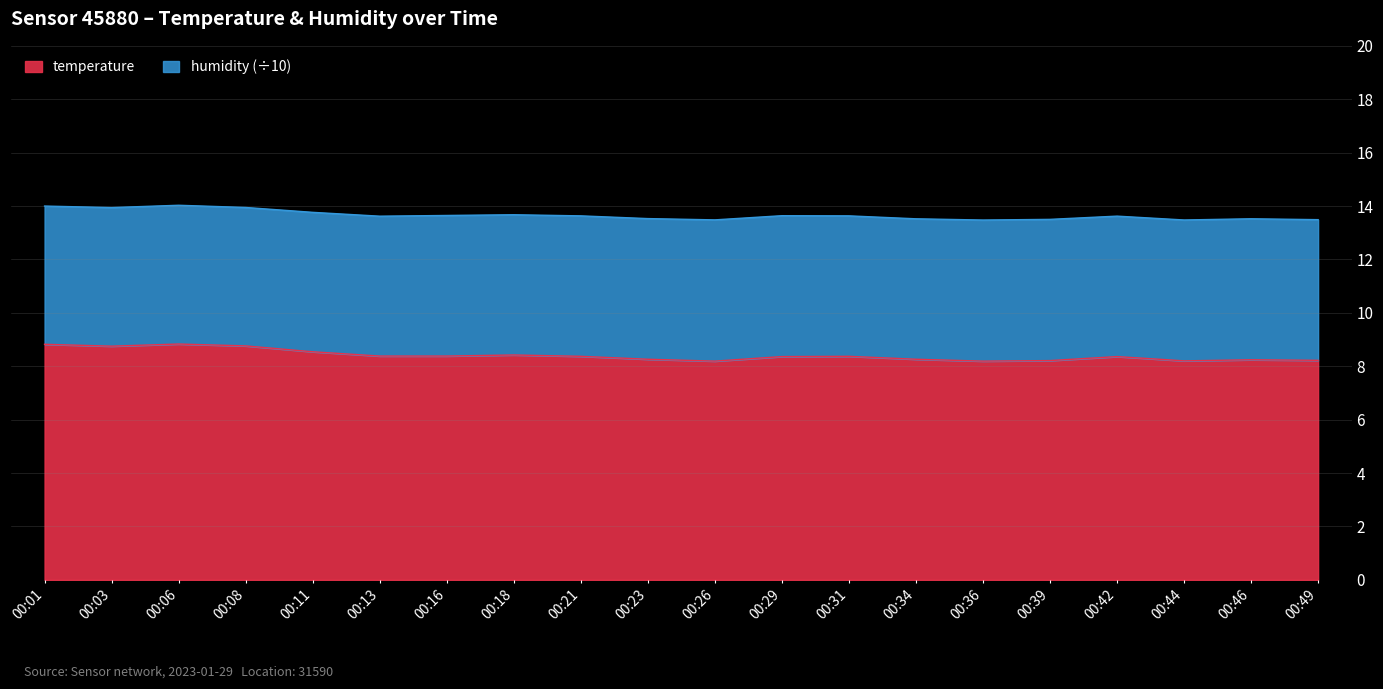

What is the maximum value shown in the chart?

8.8